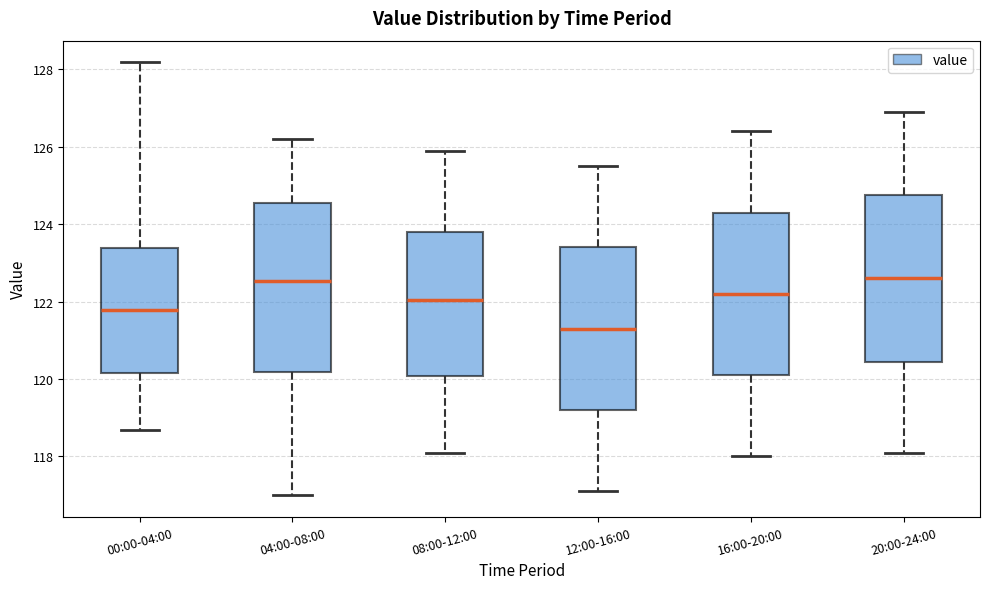

Reading left to right, transcribe this box plot: for each box, give where its median line is, the range the box spans, and where its two whiskers end, as read against the y-axis. The values are not printed on the chart, so give them approximately, as read against the axis.

00:00-04:00: median 121.8, box 120.2 to 123.4, whiskers 118.6 to 128.2
04:00-08:00: median 122.6, box 120.2 to 124.6, whiskers 117.0 to 126.2
08:00-12:00: median 122.0, box 120.0 to 123.8, whiskers 118.2 to 126.0
12:00-16:00: median 121.4, box 119.2 to 123.4, whiskers 117.2 to 125.6
16:00-20:00: median 122.2, box 120.2 to 124.4, whiskers 118.0 to 126.4
20:00-24:00: median 122.6, box 120.4 to 124.8, whiskers 118.2 to 127.0